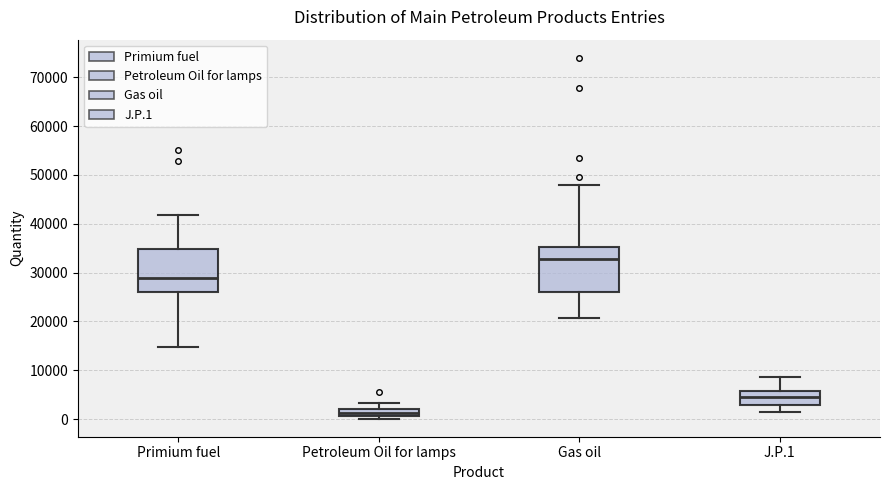

Which box has the lowest median line?

Petroleum Oil for lamps